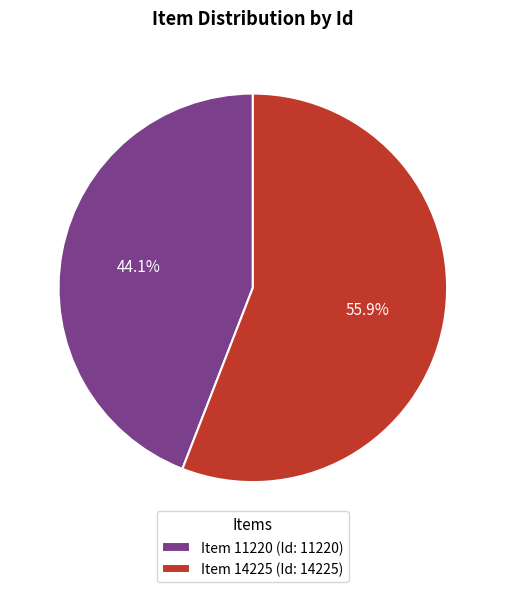

Is there a majority slice in this chart?

Yes